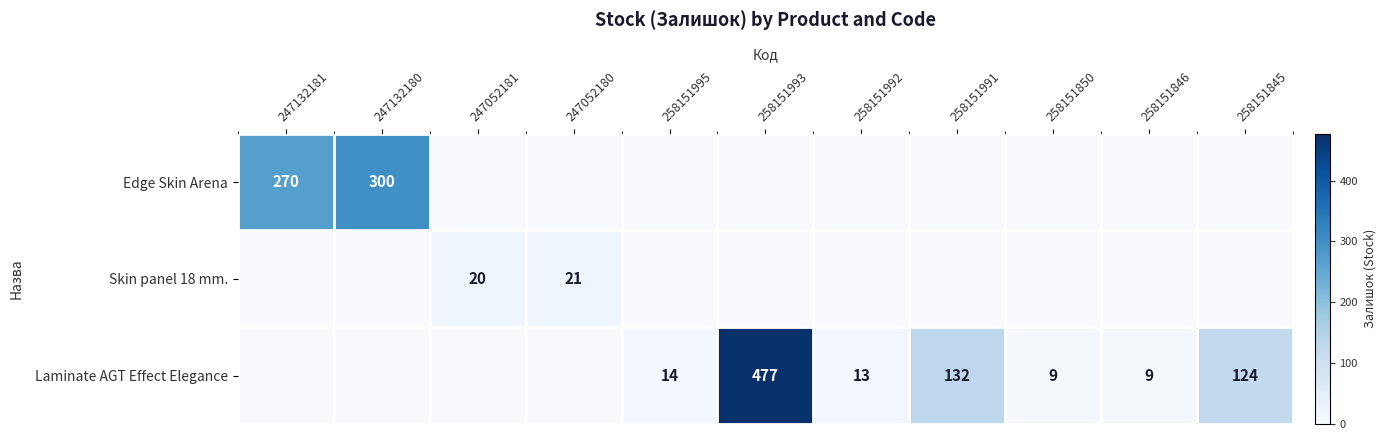

Is it true that Laminate AGT Effect Elegance equals 9 at 258151850?

True